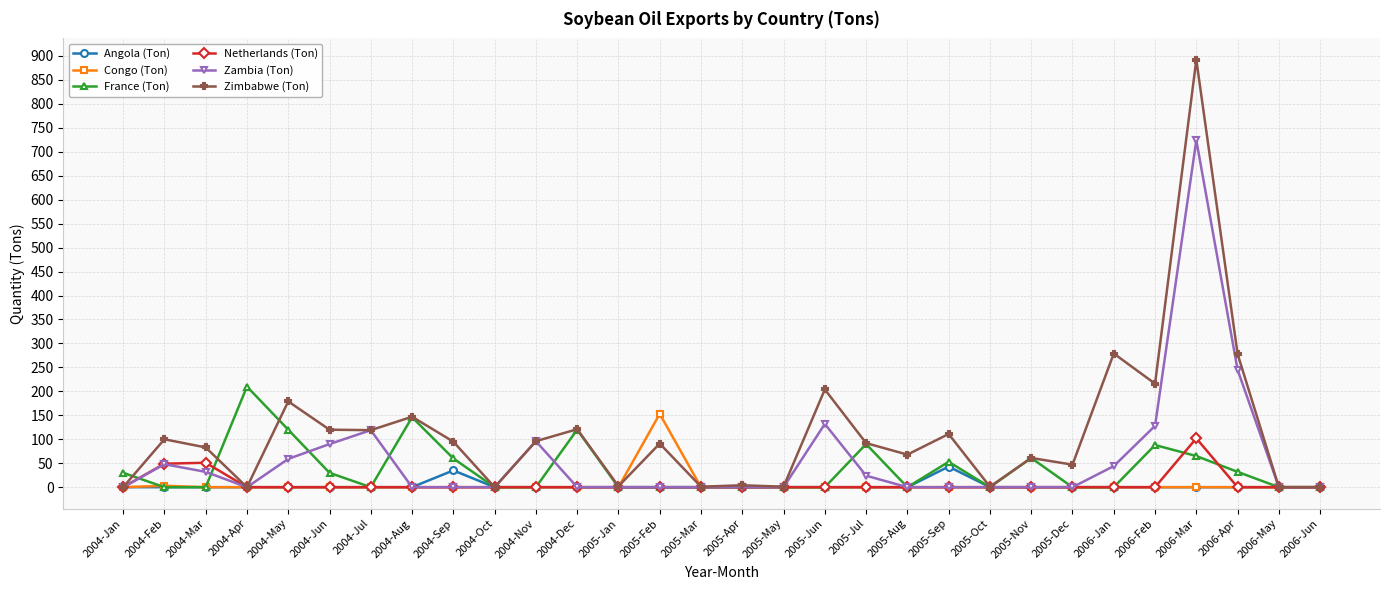

Rank the series by their maximum value, from lowest to highest.

Angola (Ton), Netherlands (Ton), Congo (Ton), France (Ton), Zambia (Ton), Zimbabwe (Ton)